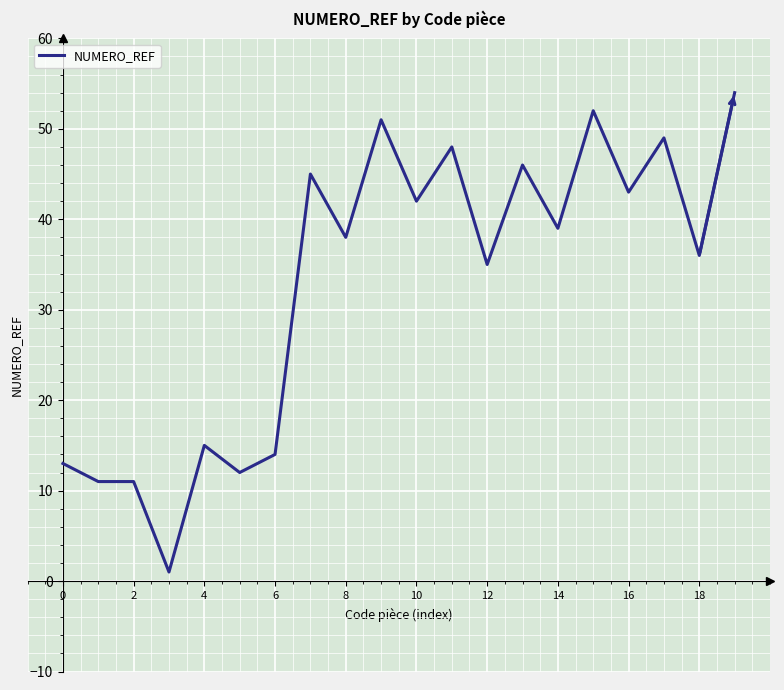

What is the minimum value shown in the chart?

1